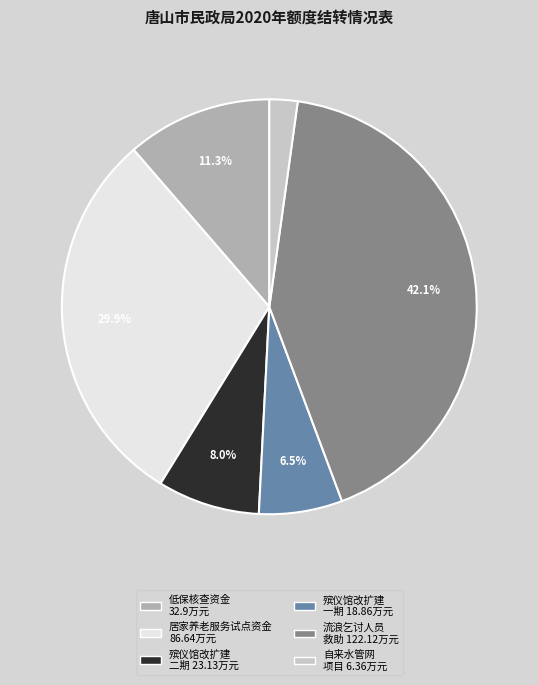

Is there any slice that represents more than half of the pie?

No